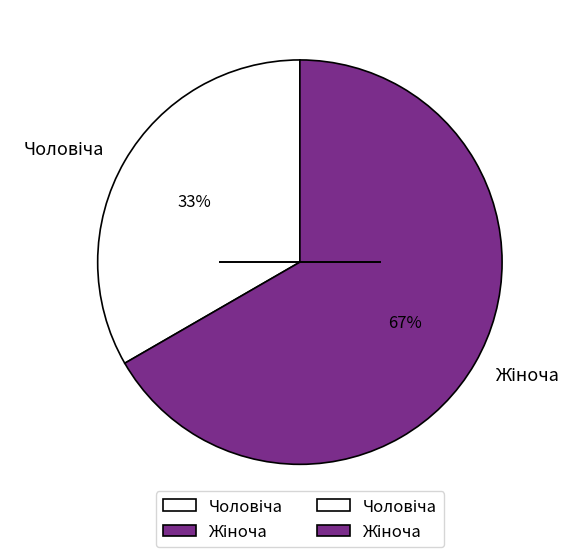

To the nearest percent, what is the average slice percentage?

50%